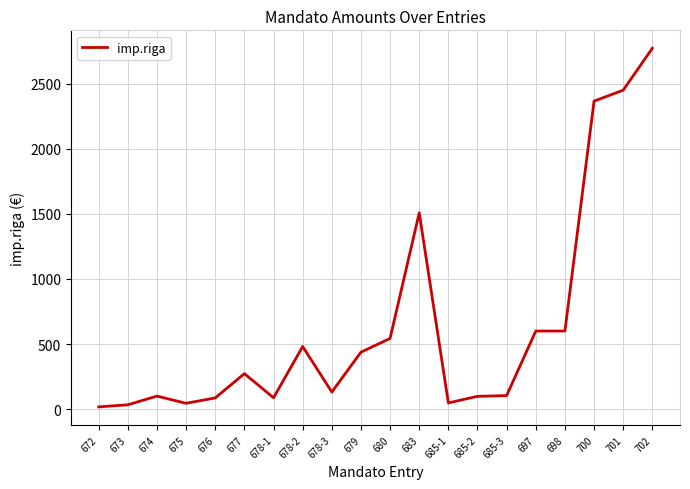

At which label is the value closest to 1394?

683